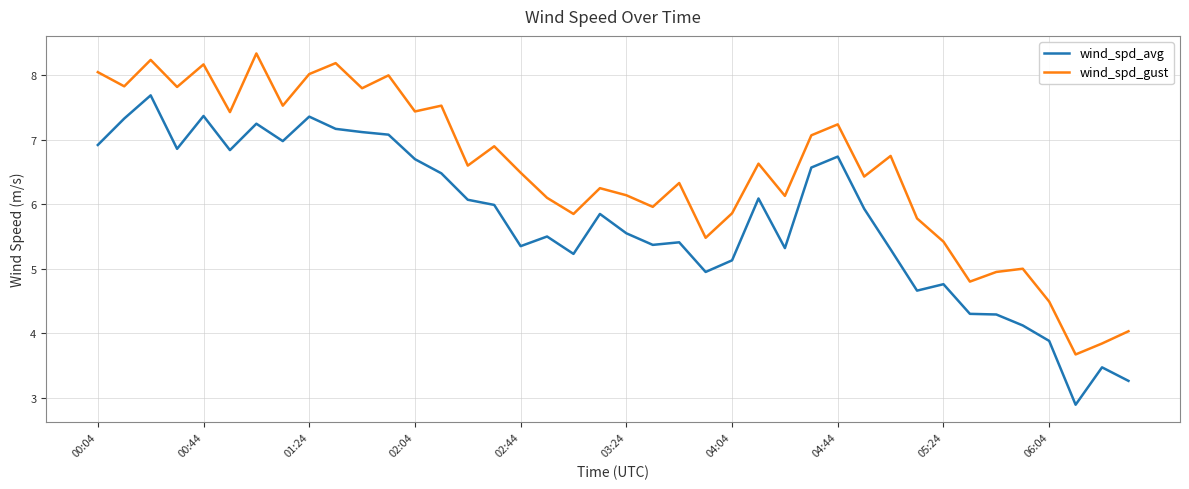

True or false: wind_spd_avg and wind_spd_gust cross at least once.

False